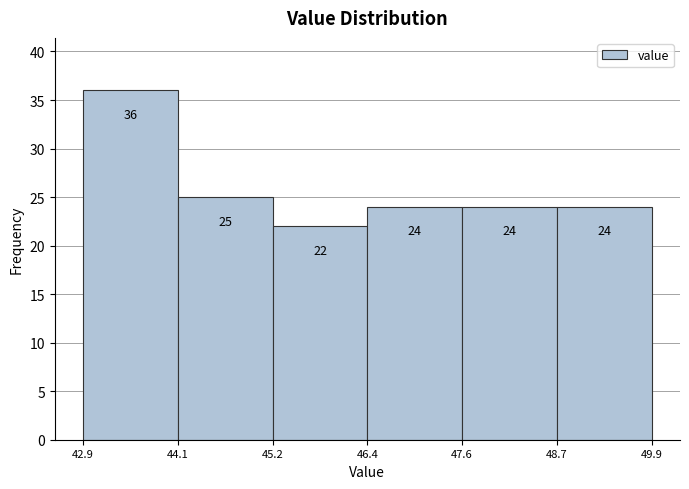

Reading left to right, transcribe this chart: for each bar, give the range it covers on the x-axis and its height.

42.9 to 44.1: 36
44.1 to 45.2: 25
45.2 to 46.4: 22
46.4 to 47.6: 24
47.6 to 48.7: 24
48.7 to 49.9: 24